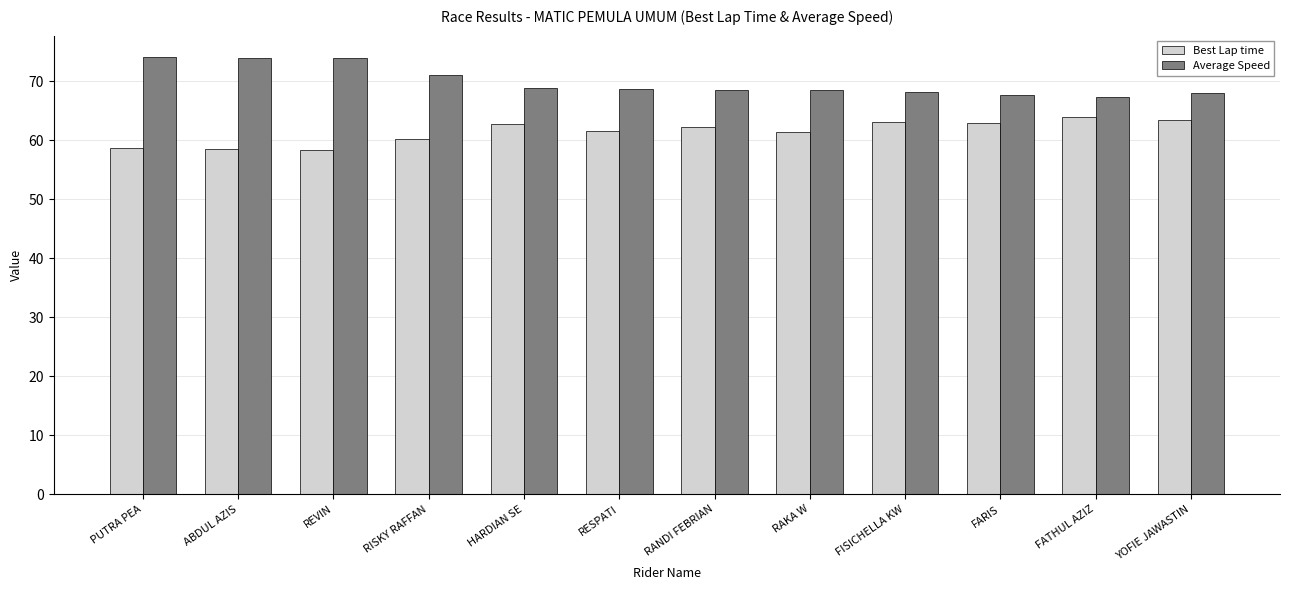

Rank the series by their average value, from lowest to highest.

Best Lap time, Average Speed